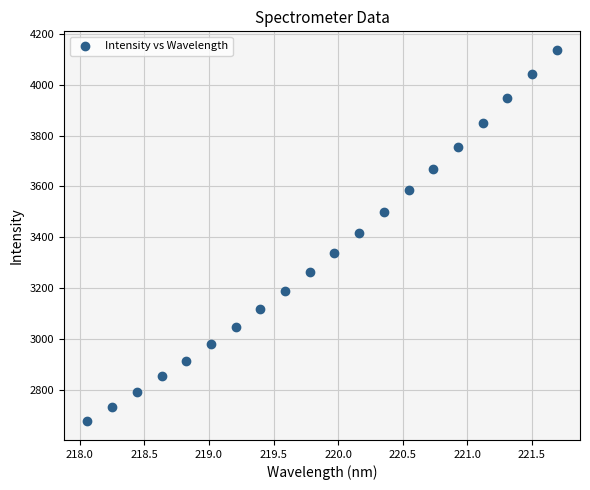

What is the range of Y values (max minus min)?

1462.3